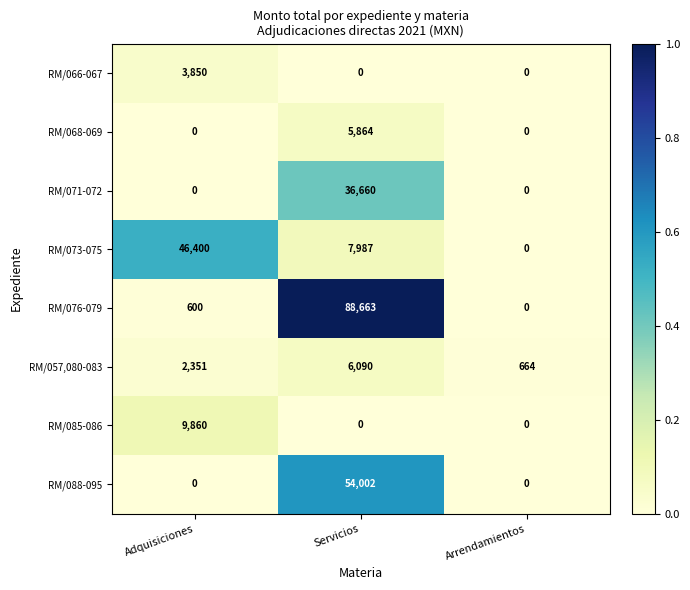

List the series in order of their peak value, highest first.

RM/076-079, RM/088-095, RM/073-075, RM/071-072, RM/085-086, RM/057,080-083, RM/068-069, RM/066-067